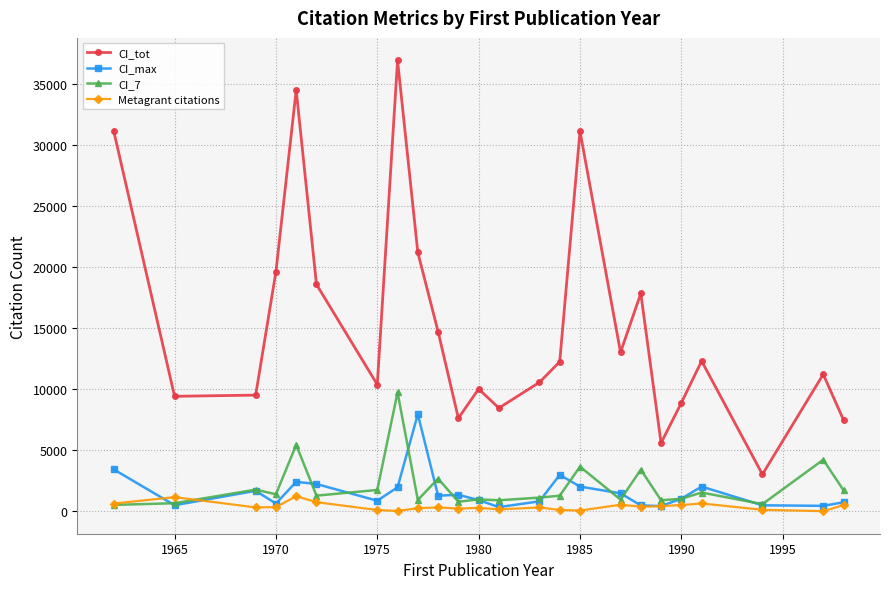

Which series has the largest total across all categories?

CI_tot